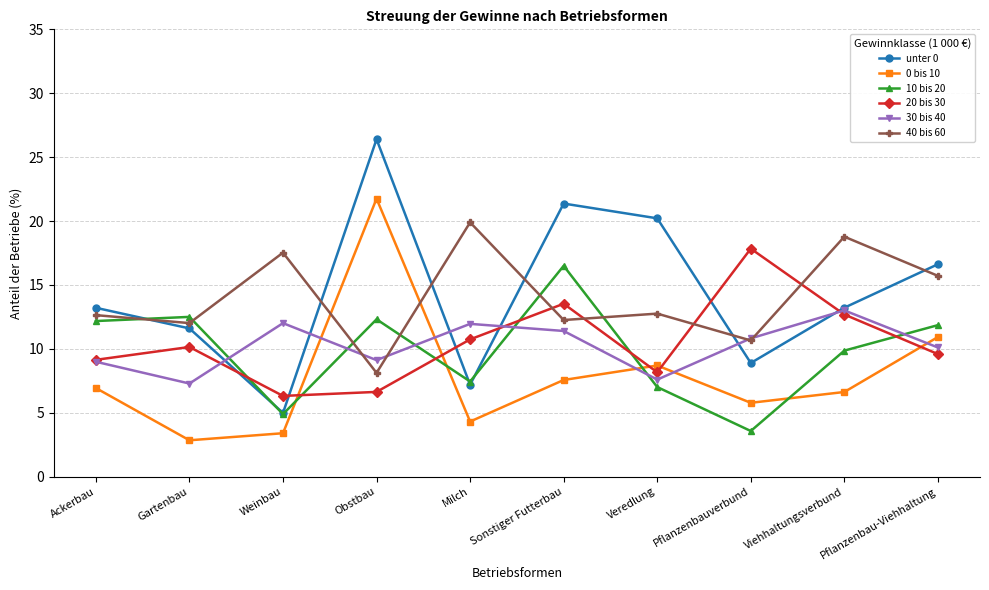

What is the total value across all series at Gartenbau?

56.4